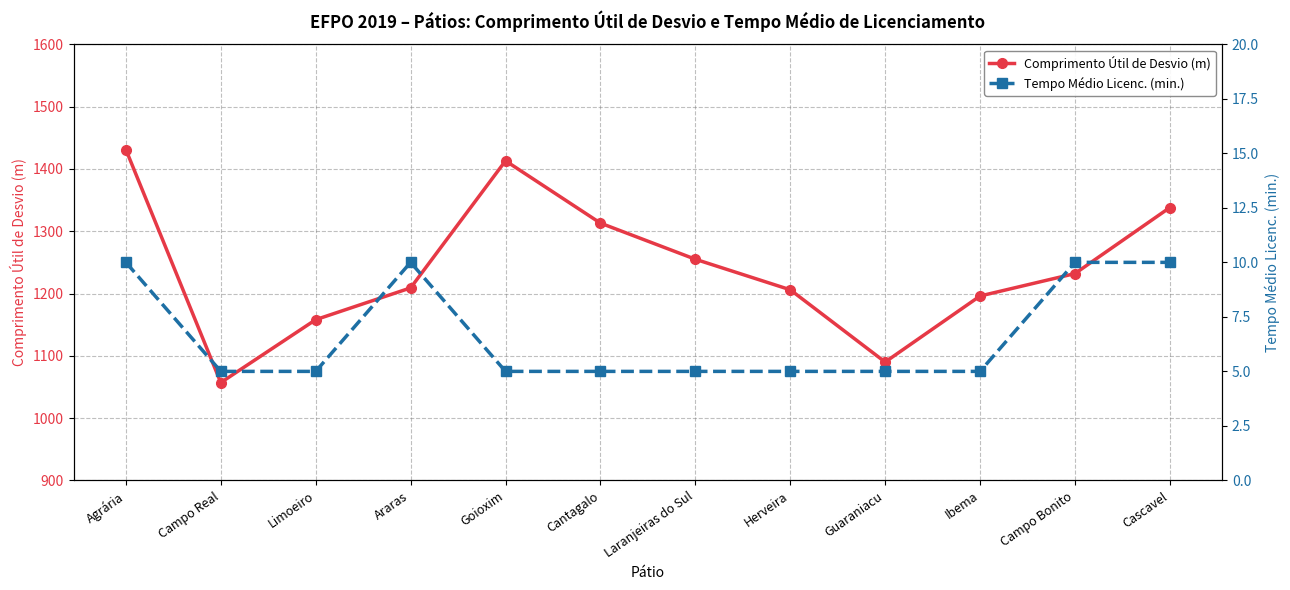

How many data points in Tempo Médio Licenc. (min.) are above 5?

4